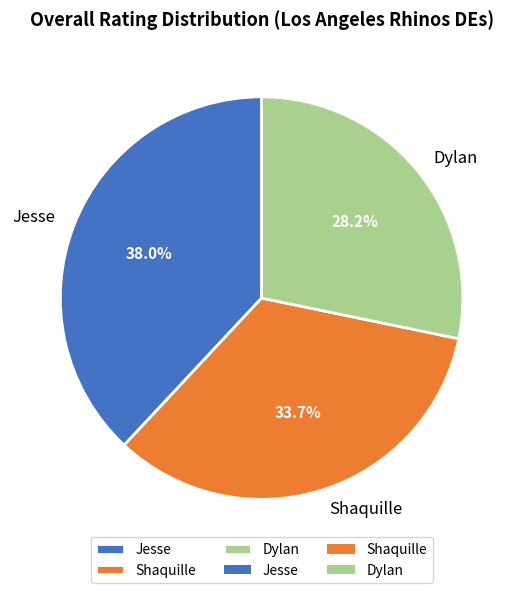

Do Jesse and Dylan together represent more than half of the pie?

Yes